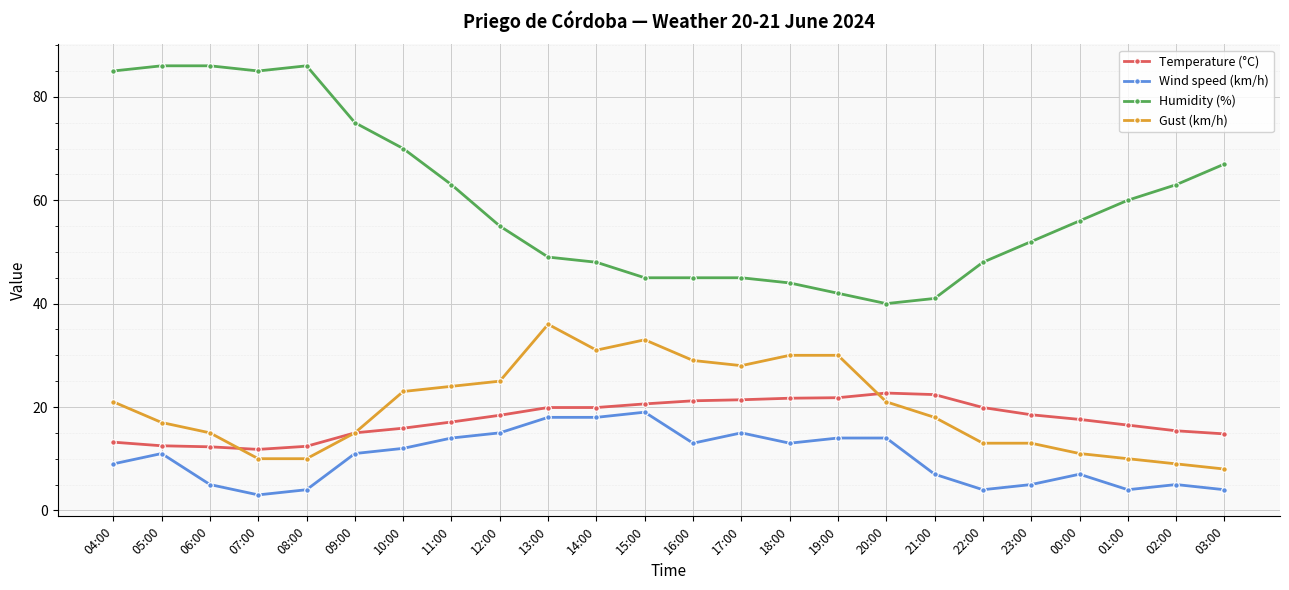

What is the total value across all series at 10:00?

120.9